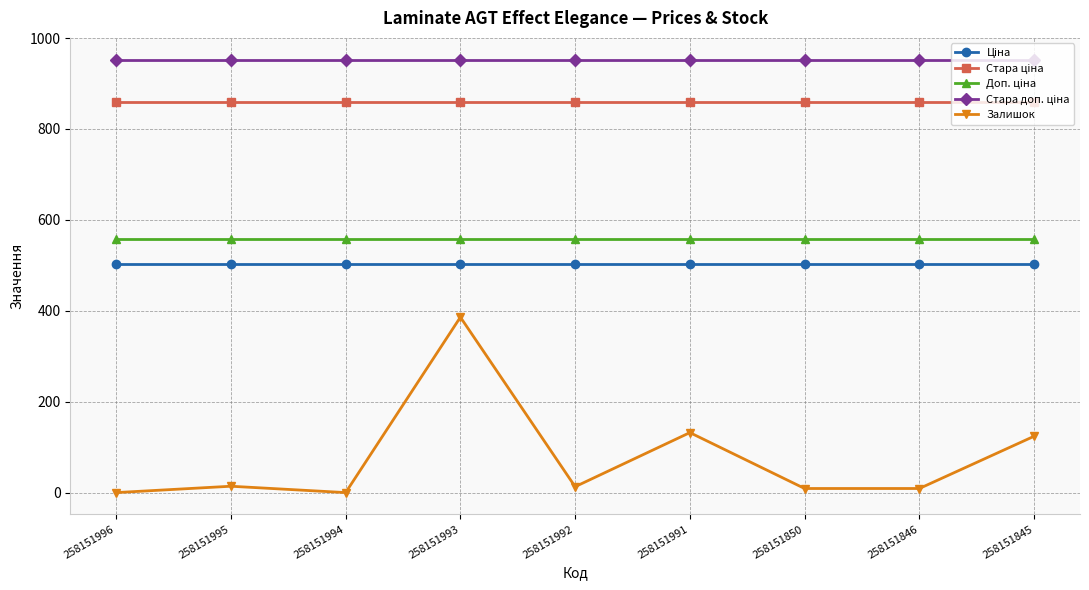

Which series has the widest spread of values?

Залишок